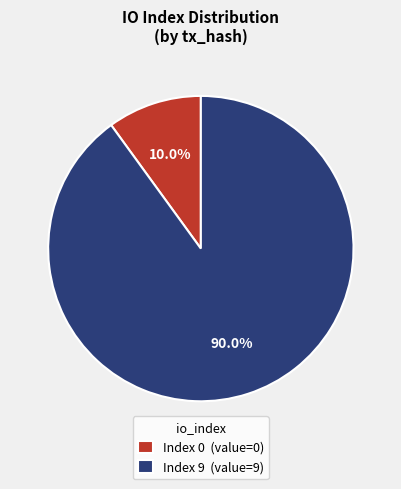

Is there a majority slice in this chart?

Yes